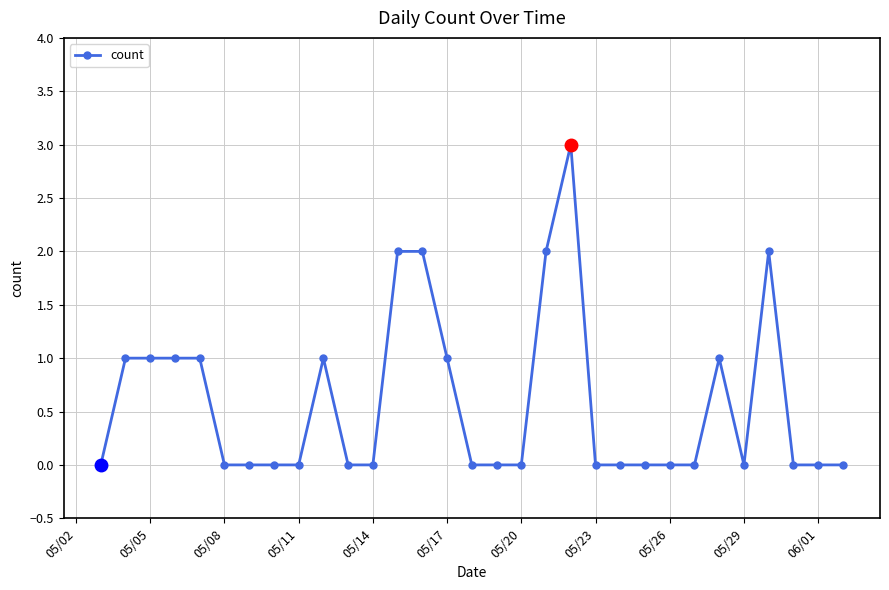

True or false: there are more than 2 points higher than both neighbors.

True